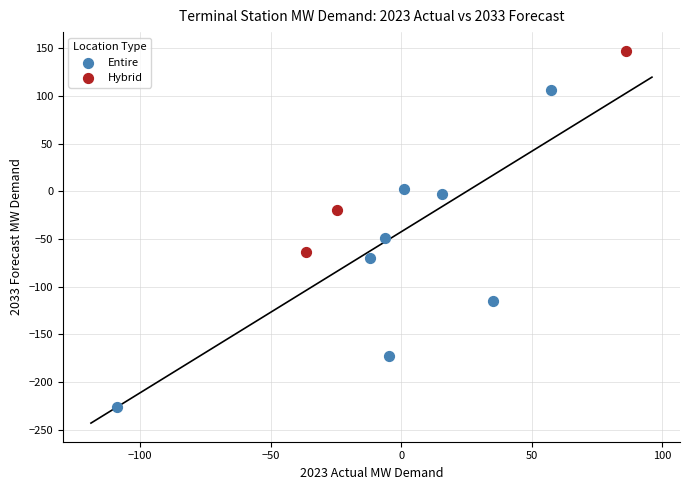

Which series has the widest spread of Y values?

Entire